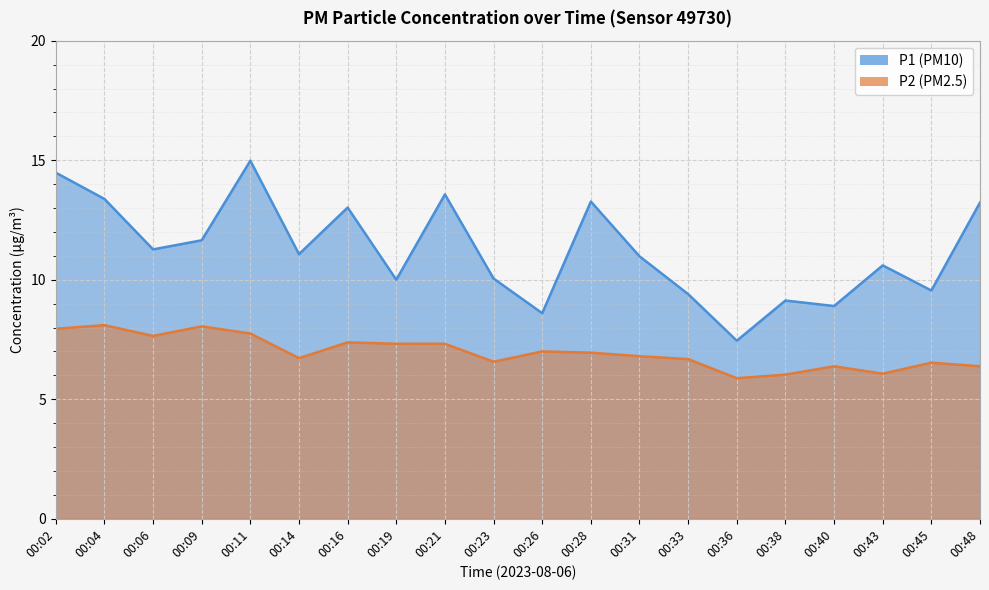

True or false: P2 and P1 intersect in this chart.

False